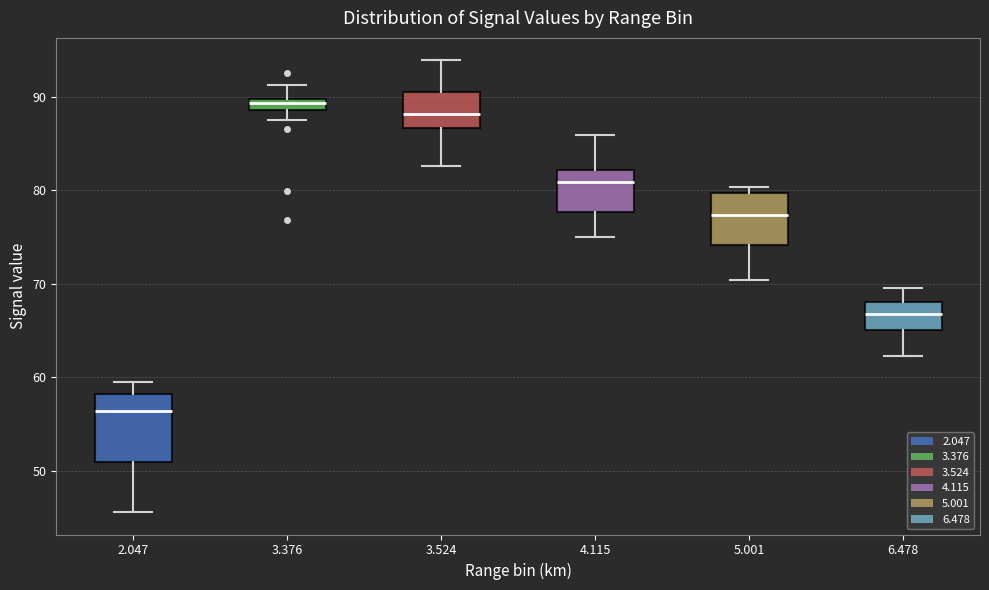

Where is the lower edge of the box at x = 4.115 on the y-axis? The values are not printed on the chart, so give them approximately, as read against the axis.

78